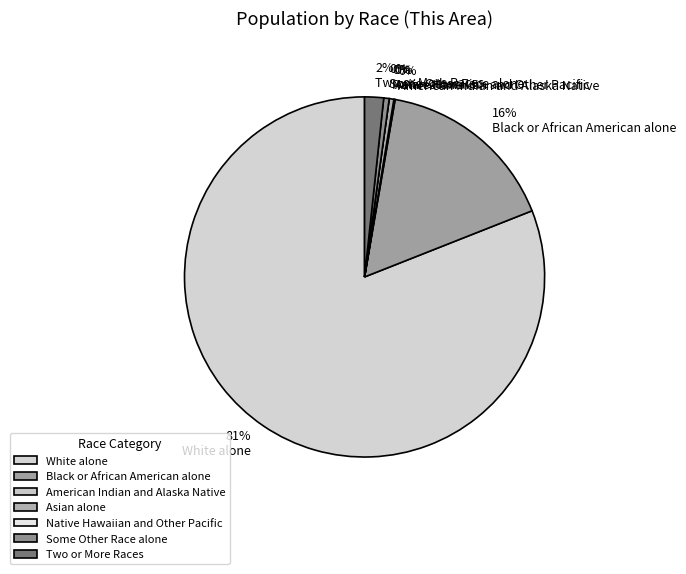

Which category has the biggest portion of the pie?

White alone